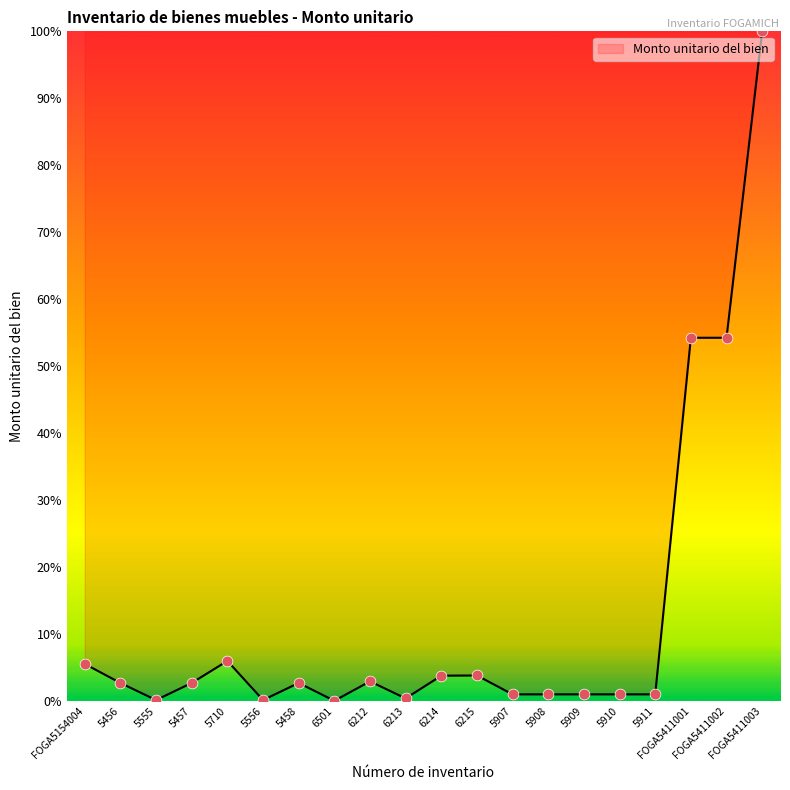

What is the ratio of the value at FOGA5411001 to the value at 5458?

20.4